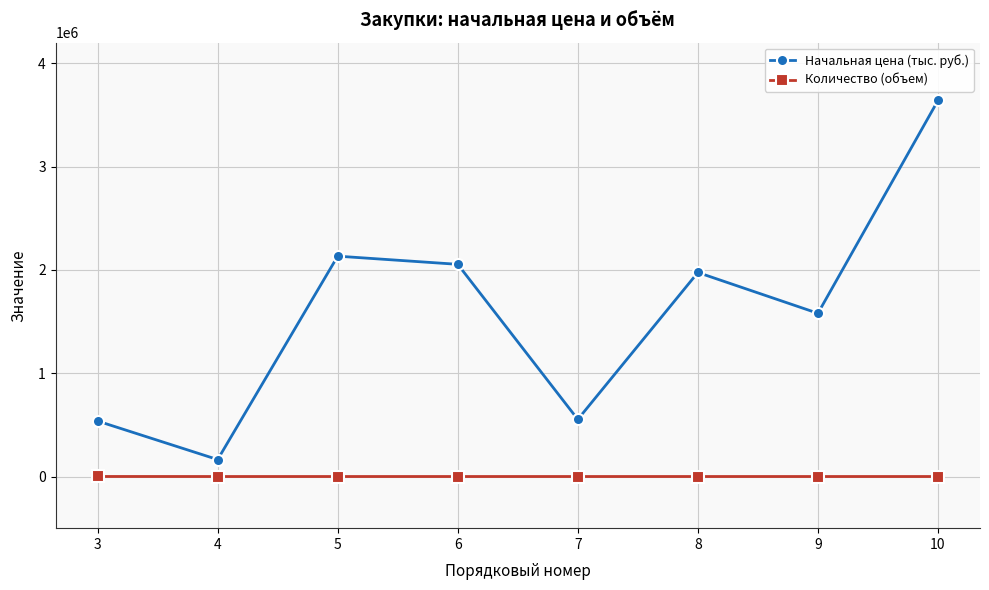

Which series has the largest total across all categories?

Начальная цена (тыс. руб.)